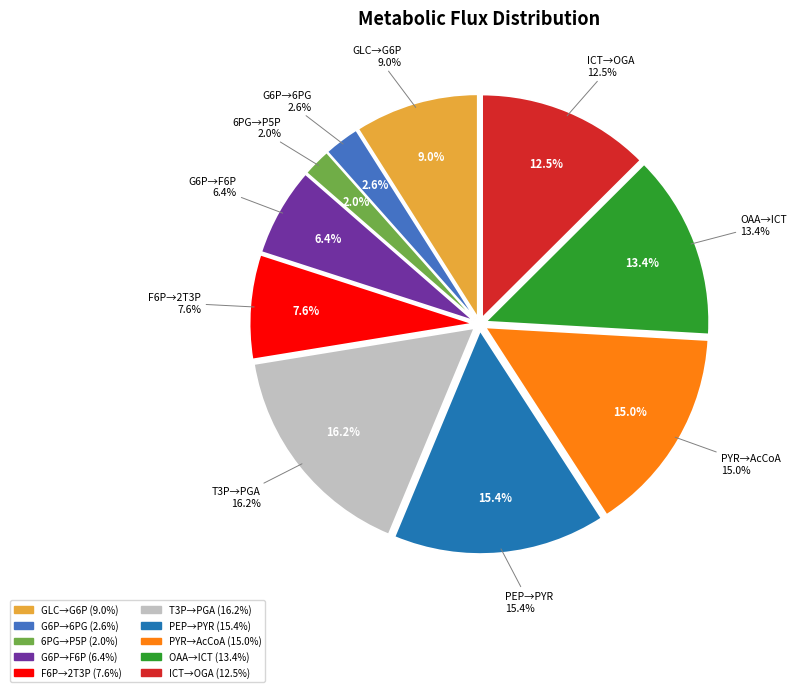

The OAA + AcCoA -> ICT slice represents 19% of the pie. True or false?

False